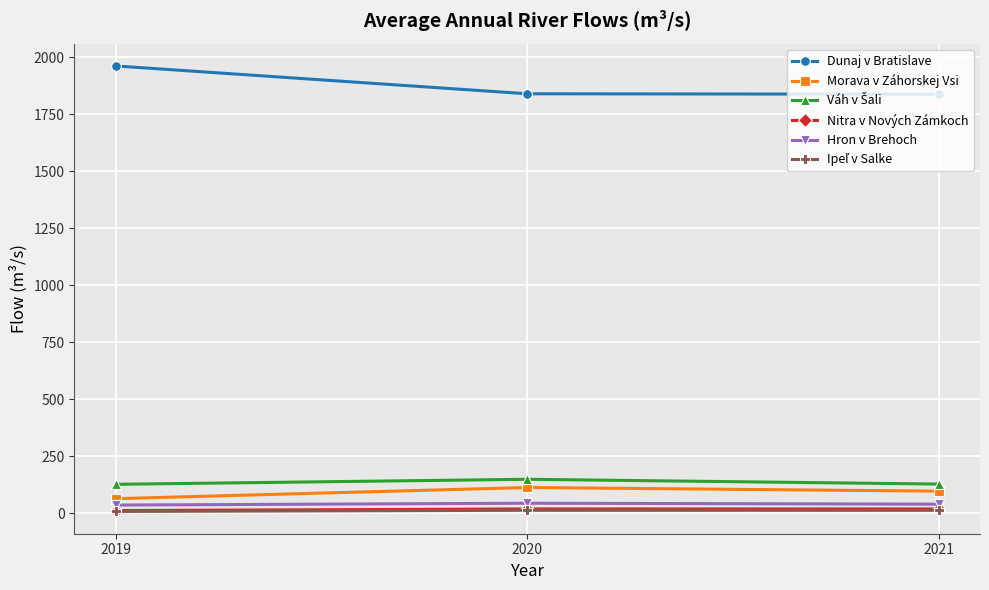

At how many categories does at least one series exceed 211?

3